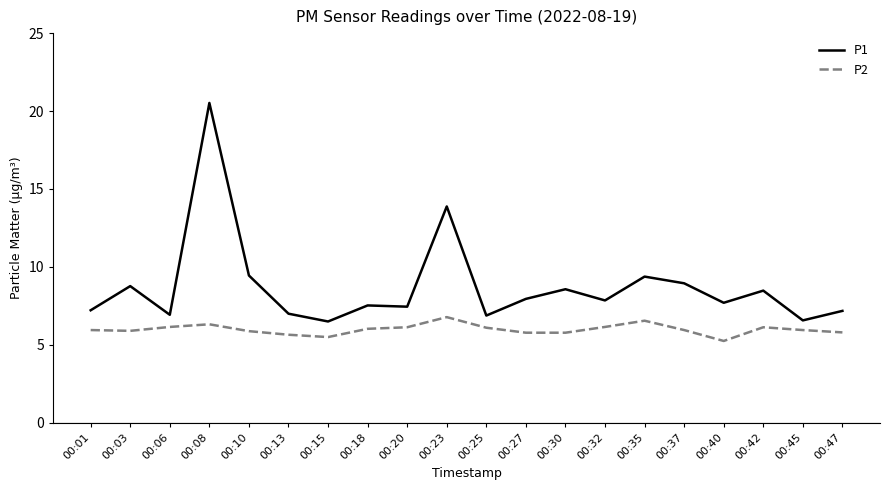

What is the sum of all P1 values?

174.8